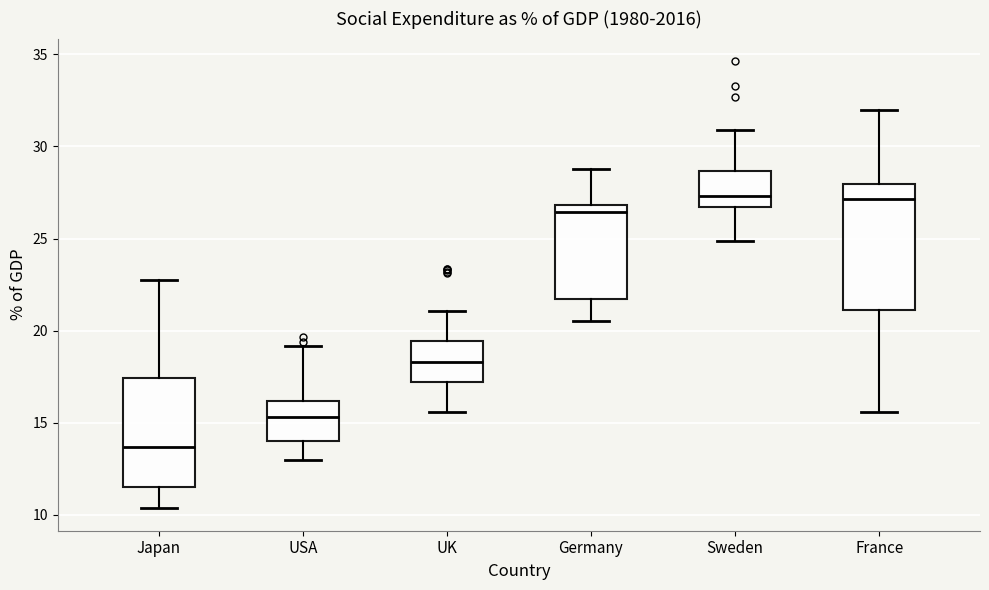

Reading left to right, transcribe this box plot: for each box, give where its median line is, the range the box spans, and where its two whiskers end, as read against the y-axis. The values are not printed on the chart, so give them approximately, as read against the axis.

Japan: median 13.5, box 11.5 to 17.5, whiskers 10.5 to 22.5
USA: median 15.5, box 14.0 to 16.0, whiskers 13.0 to 19.0
UK: median 18.5, box 17.0 to 19.5, whiskers 15.5 to 21.0
Germany: median 26.5, box 21.5 to 27.0, whiskers 20.5 to 29.0
Sweden: median 27.5, box 26.5 to 28.5, whiskers 25.0 to 31.0
France: median 27.0, box 21.0 to 28.0, whiskers 15.5 to 32.0